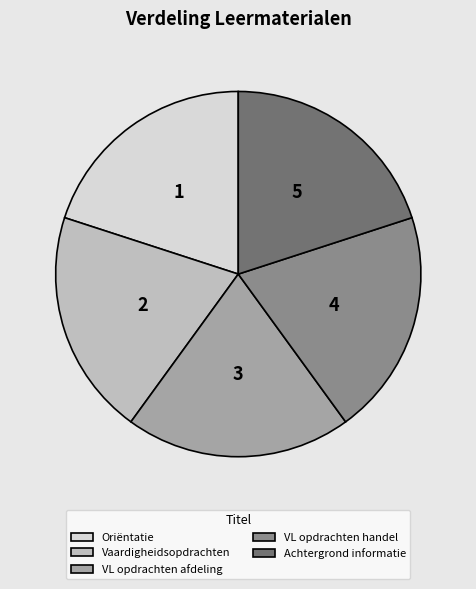

How many slices are in this pie chart?

5